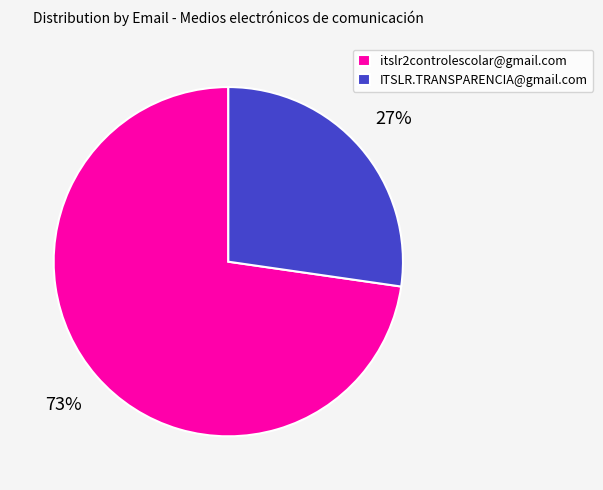

Rank the categories by value from lowest to highest.

ITSLR.TRANSPARENCIA@gmail.com, itslr2controlescolar@gmail.com